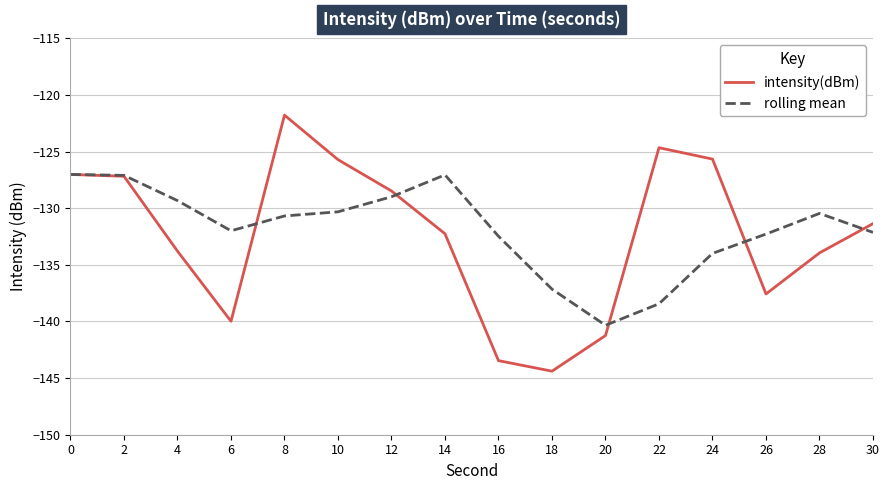

List the series in order of their peak value, lowest first.

rolling mean, intensity(dBm)